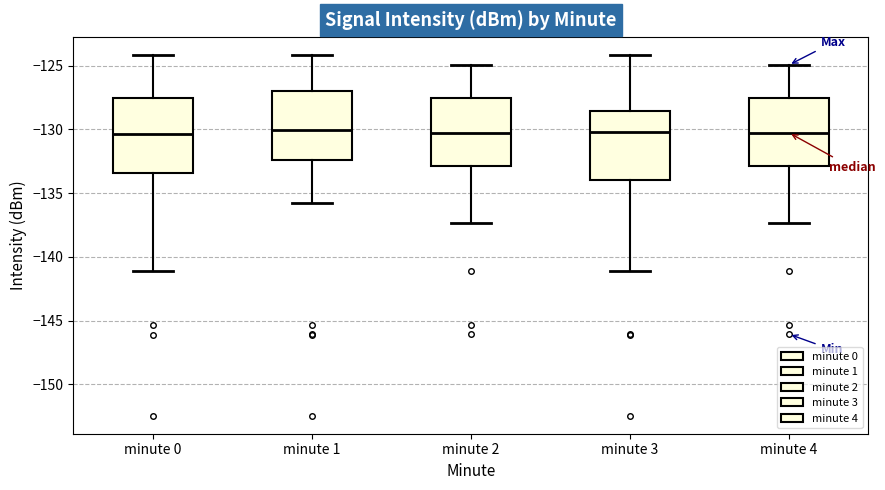

Reading left to right, read every box against the y-axis: the position of its median line, the range the box covers, and the ends of its whiskers. The values are not printed on the chart, so give them approximately, as read against the axis.

minute 0: median -130.5, box -133.5 to -127.5, whiskers -141.0 to -124.0
minute 1: median -130.0, box -132.5 to -127.0, whiskers -135.5 to -124.0
minute 2: median -130.5, box -133.0 to -127.5, whiskers -137.5 to -125.0
minute 3: median -130.0, box -134.0 to -128.5, whiskers -141.0 to -124.0
minute 4: median -130.5, box -133.0 to -127.5, whiskers -137.5 to -125.0